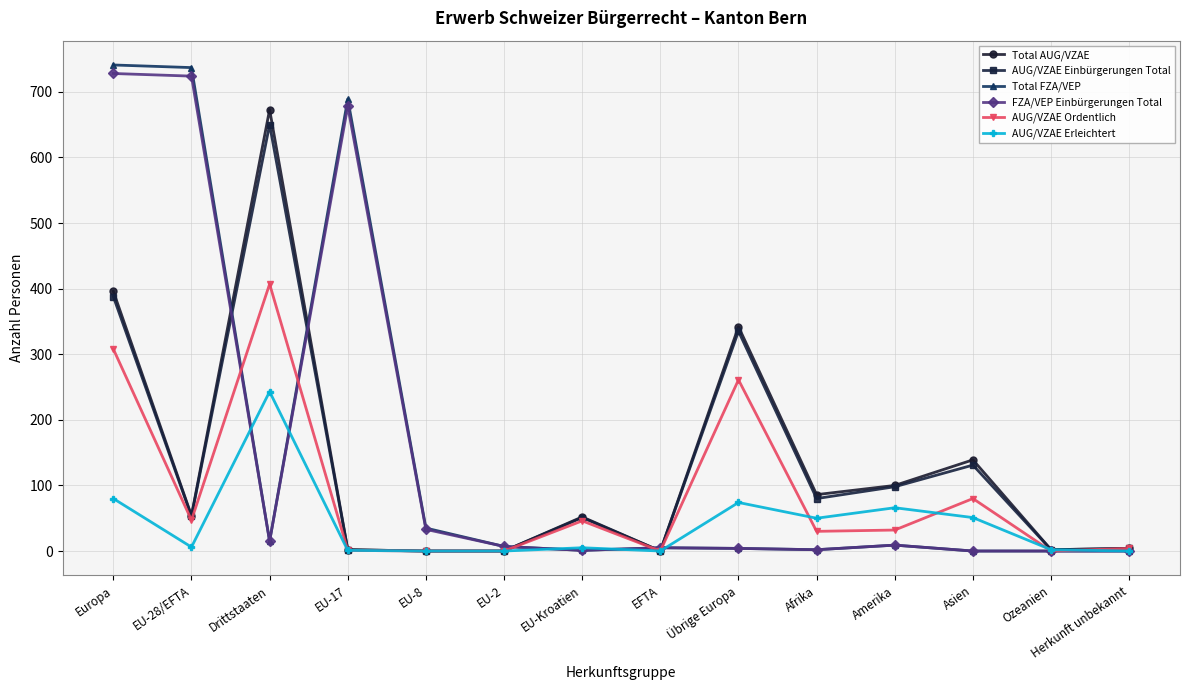

True or false: FZA/VEP Einbürgerungen Total has a value of 0 at Asien.

True